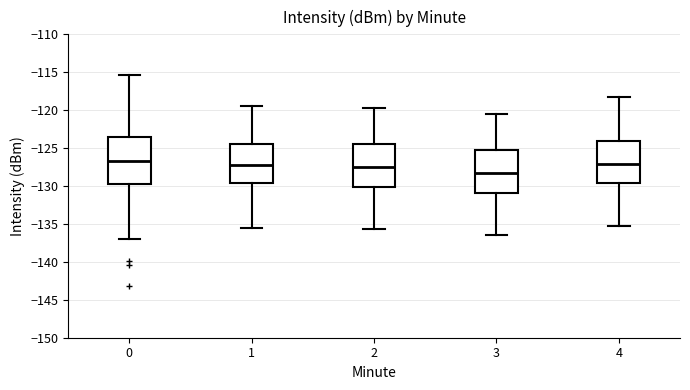

Reading left to right, transcribe this box plot: for each box, give where its median line is, the range the box spans, and where its two whiskers end, as read against the y-axis. The values are not printed on the chart, so give them approximately, as read against the axis.

0: median -126.5, box -129.5 to -123.5, whiskers -137.0 to -115.5
1: median -127.5, box -129.5 to -124.5, whiskers -135.5 to -119.5
2: median -127.5, box -130.0 to -124.5, whiskers -135.5 to -119.5
3: median -128.5, box -131.0 to -125.0, whiskers -136.5 to -120.5
4: median -127.0, box -129.5 to -124.0, whiskers -135.5 to -118.5